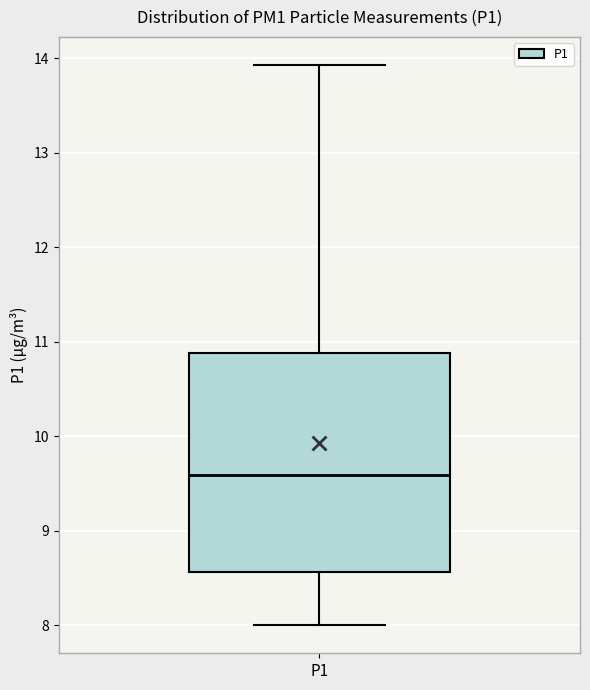

Read this box plot against the y-axis: the position of the median line, the range covered by the box, and the ends of both whiskers. The values are not printed on the chart, so give them approximately, as read against the axis.

median 9.6, box 8.6 to 10.9, whiskers 8.0 to 13.9